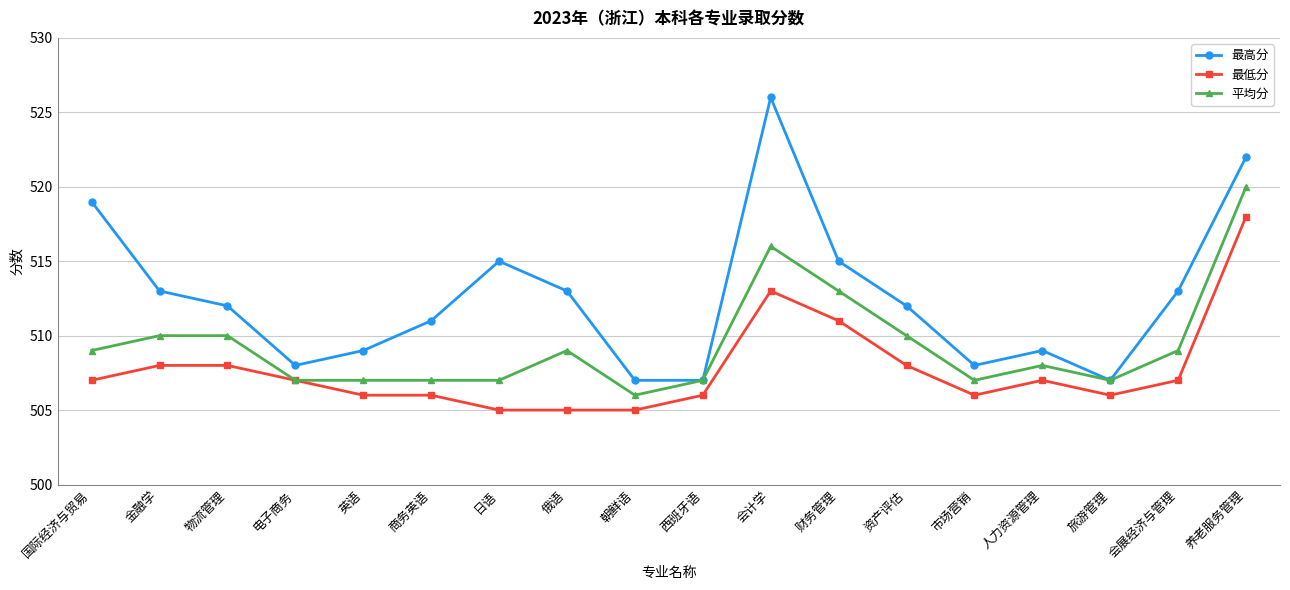

What is the difference between the 最高分 values at 金融学 and 商务英语?

2